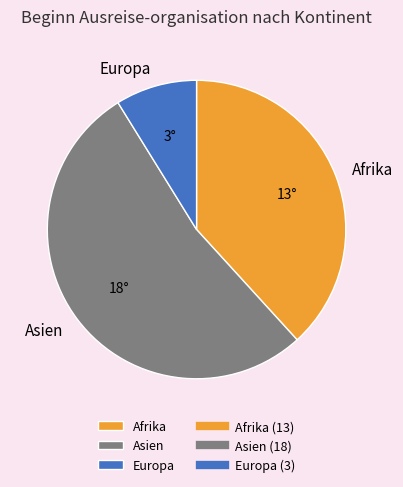

Is it true that Europa is 17% of the pie?

False